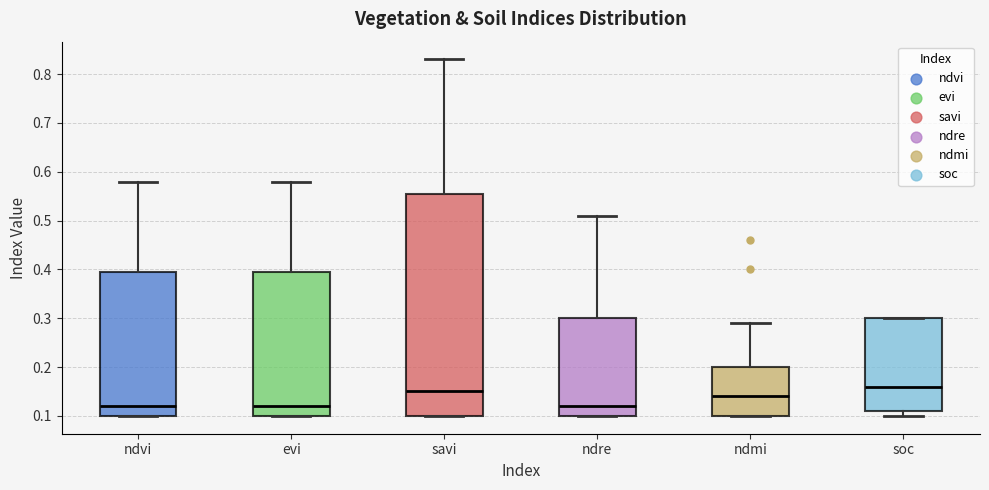

Reading left to right, read every box against the y-axis: the position of its median line, the range the box covers, and the ends of its whiskers. The values are not printed on the chart, so give them approximately, as read against the axis.

ndvi: median 0.12, box 0.10 to 0.40, whiskers 0.10 to 0.58
evi: median 0.12, box 0.10 to 0.40, whiskers 0.10 to 0.58
savi: median 0.15, box 0.10 to 0.56, whiskers 0.10 to 0.83
ndre: median 0.12, box 0.10 to 0.30, whiskers 0.10 to 0.51
ndmi: median 0.14, box 0.10 to 0.20, whiskers 0.10 to 0.29
soc: median 0.16, box 0.11 to 0.30, whiskers 0.10 to 0.30